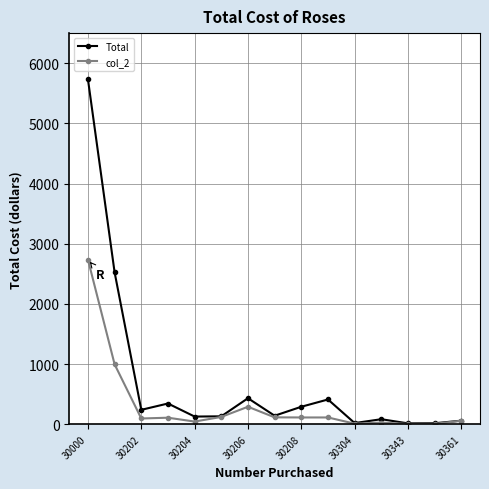

Does the chart display data point markers on the line(s)?

Yes